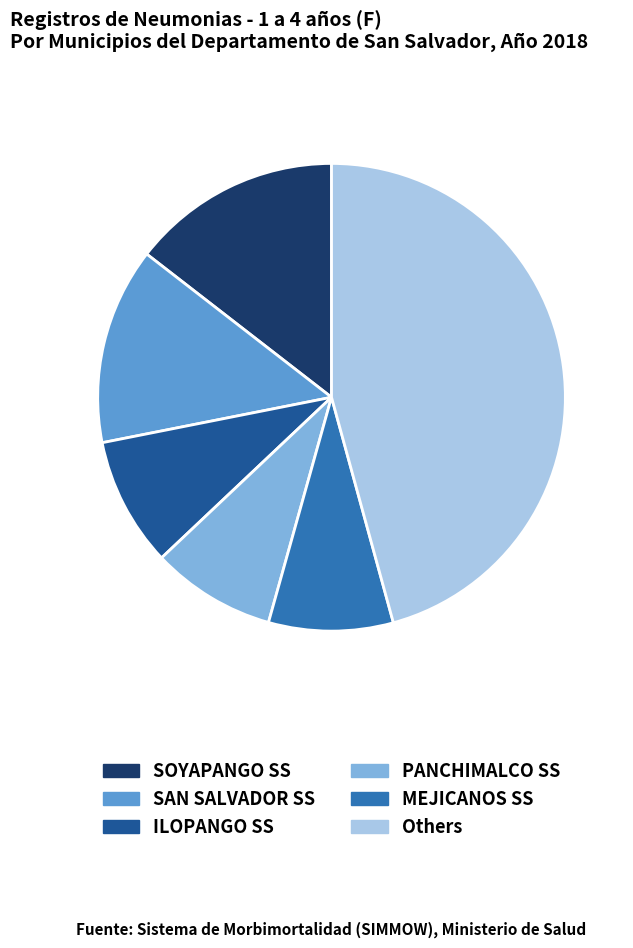

What is the largest slice in the pie chart?

Others